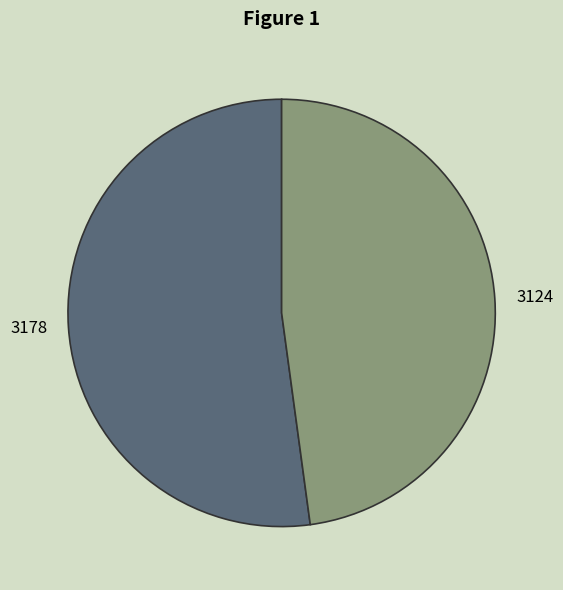

Does 3124 represent more than half of the total?

No